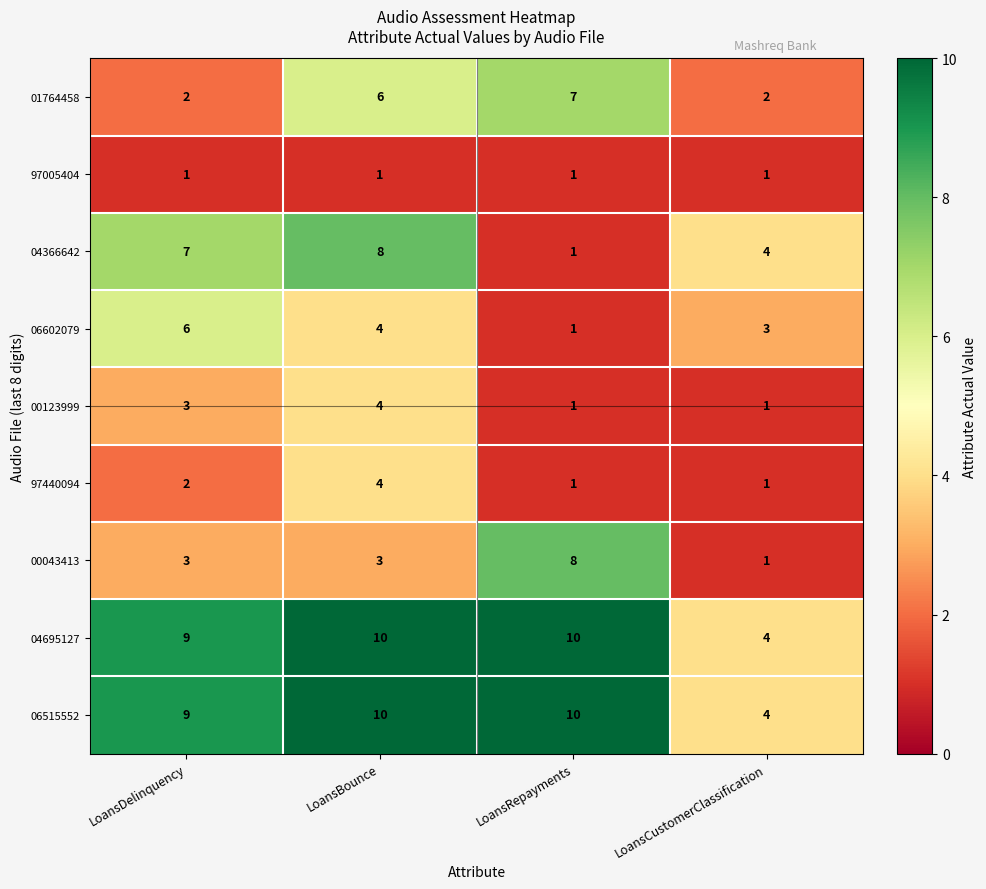

At which category is the sum across all series the highest?

LoansBounce